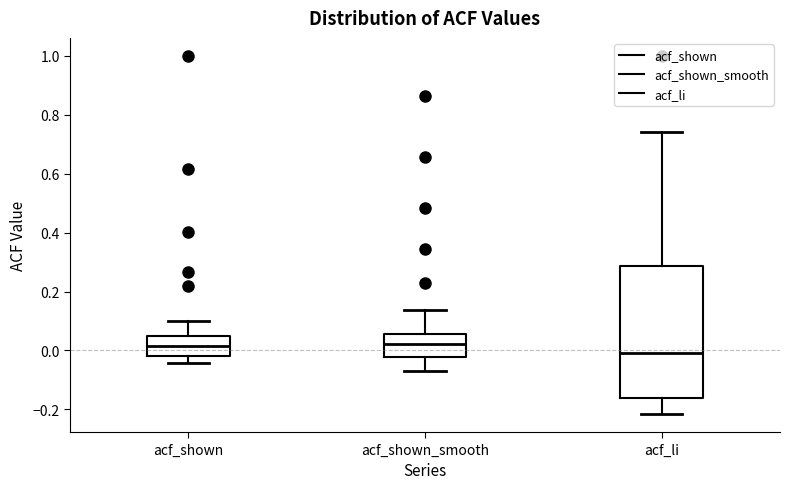

Comparing the boxes themselves (not the whiskers), which one is the tallest?

acf_li